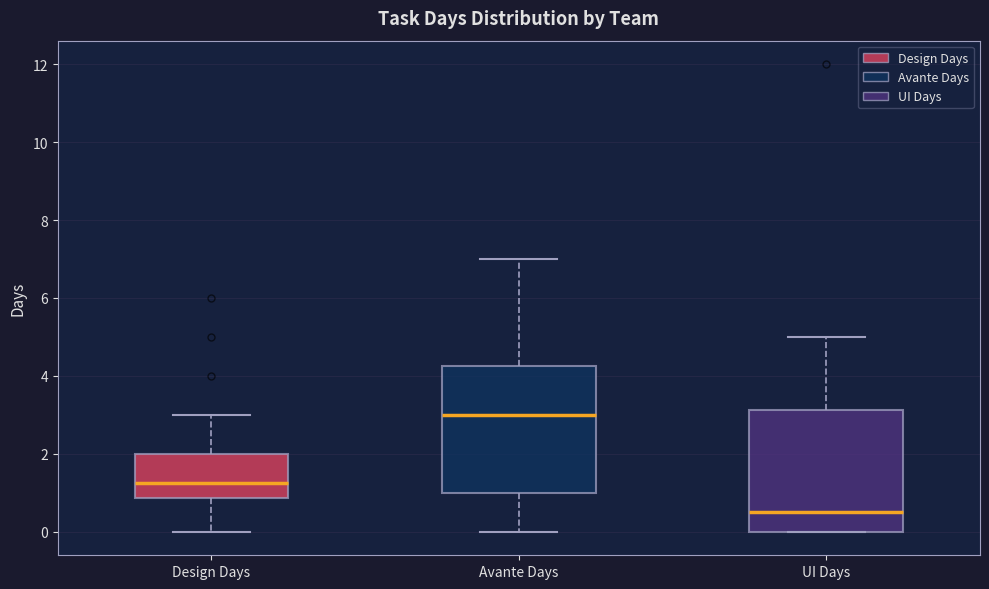

Reading left to right, read every box against the y-axis: the position of its median line, the range the box covers, and the ends of its whiskers. The values are not printed on the chart, so give them approximately, as read against the axis.

Design Days: median 1.2, box 0.8 to 2.0, whiskers 0.0 to 3.0
Avante Days: median 3.0, box 1.0 to 4.2, whiskers 0.0 to 7.0
UI Days: median 0.6, box 0.0 to 3.2, whiskers 0.0 to 5.0